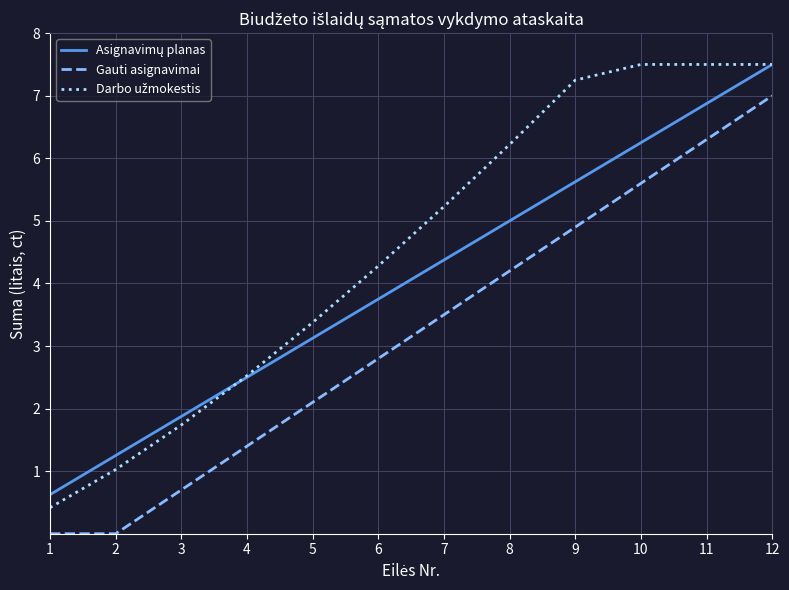

At which category is the sum across all series the highest?

12